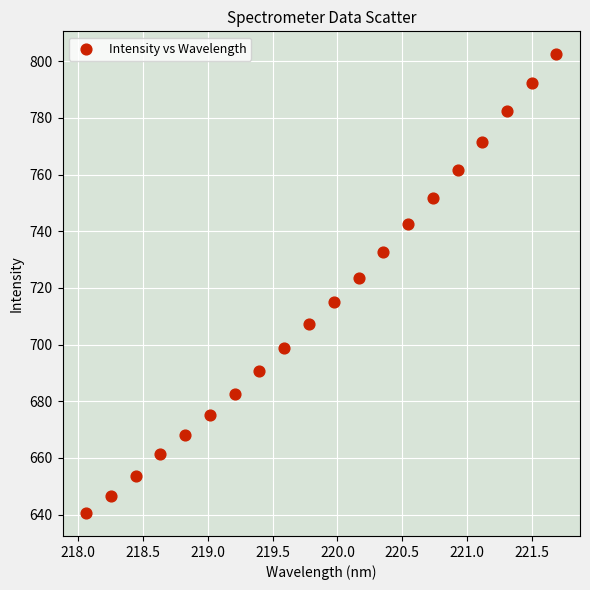

What Y value in the scatter plot is closest to 721?

723.5